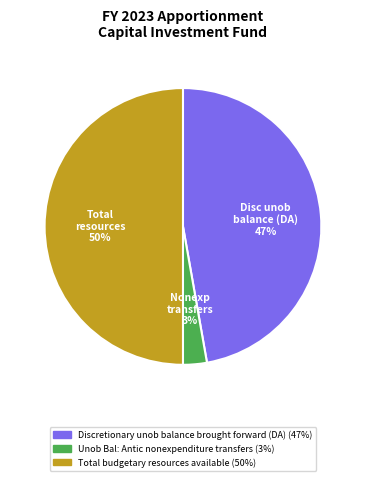

Which has a higher value, Total budgetary resources available or Discretionary unob balance brought forward (DA)?

Total budgetary resources available